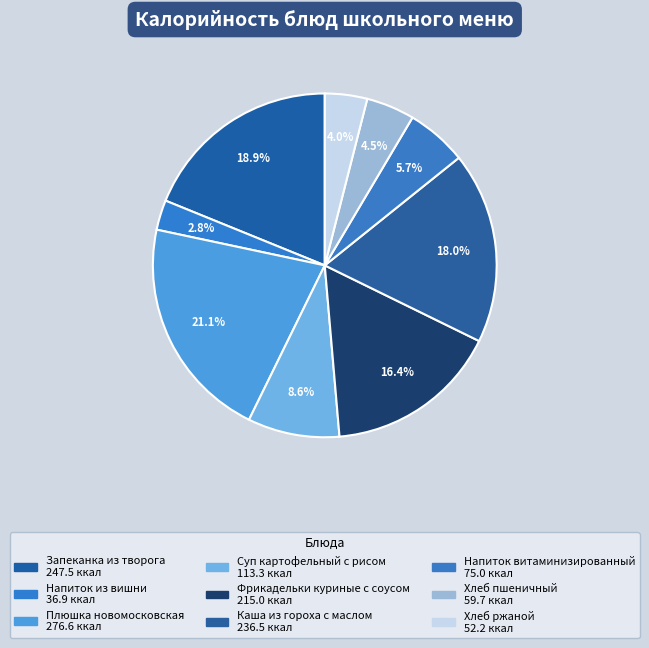

Is it true that Суп картофельный с рисом is 1% of the pie?

False